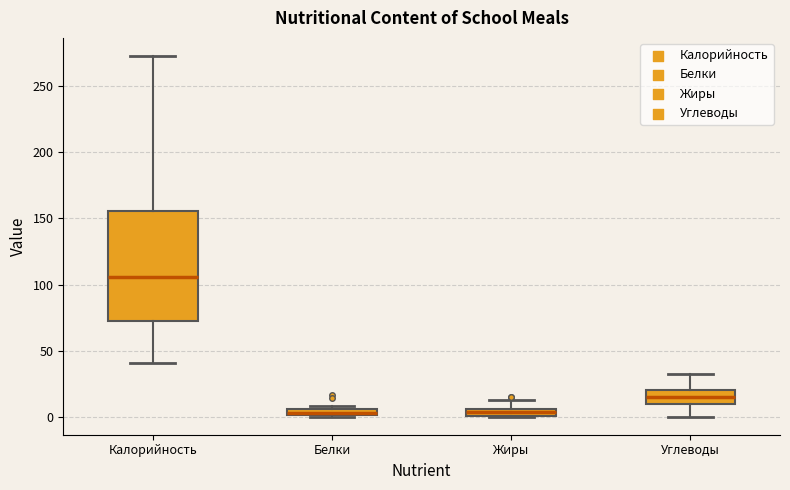

Comparing the boxes themselves (not the whiskers), which one is the tallest?

Калорийность